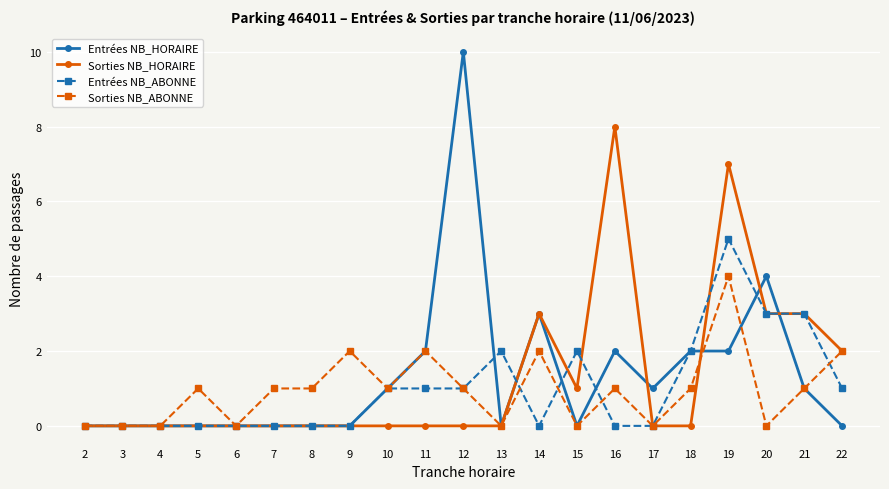

Which series has the largest range (max minus min)?

Entrées NB_HORAIRE